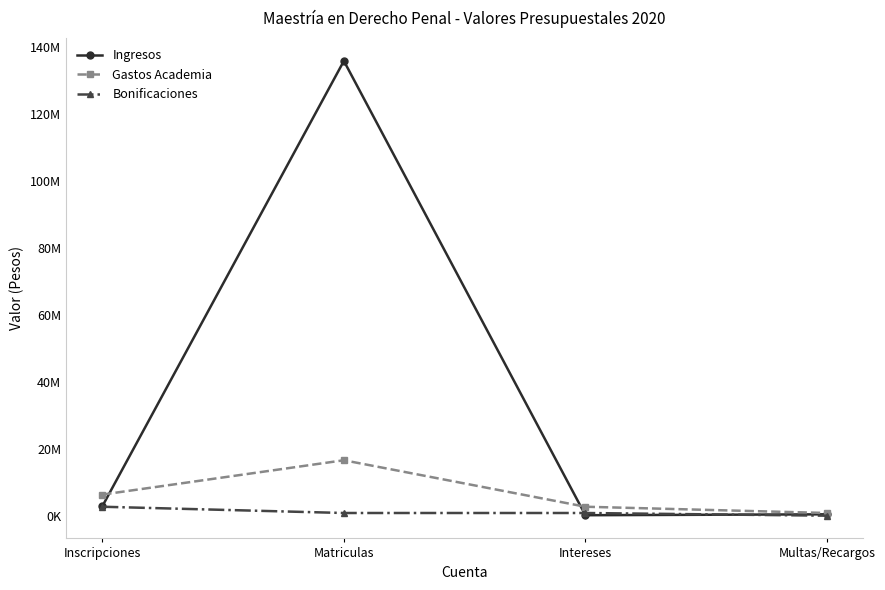

Does the chart have visible grid lines?

No